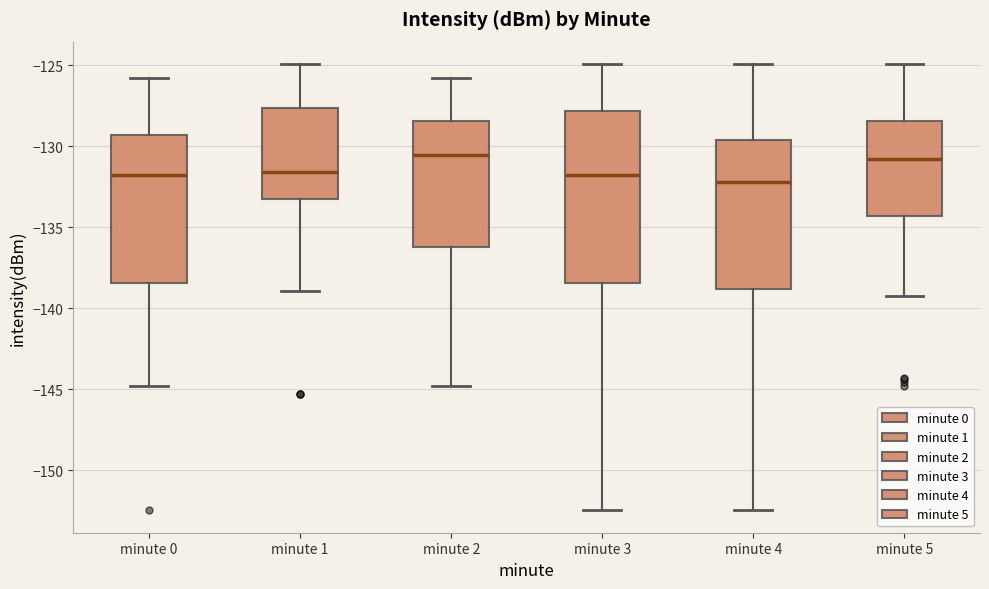

Comparing the boxes themselves (not the whiskers), which one is the tallest?

minute 3